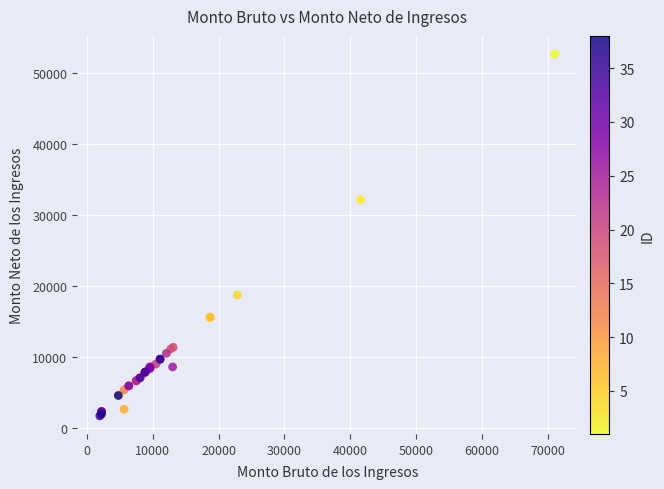

What Y value in the scatter plot is closest to 27200?

32151.0